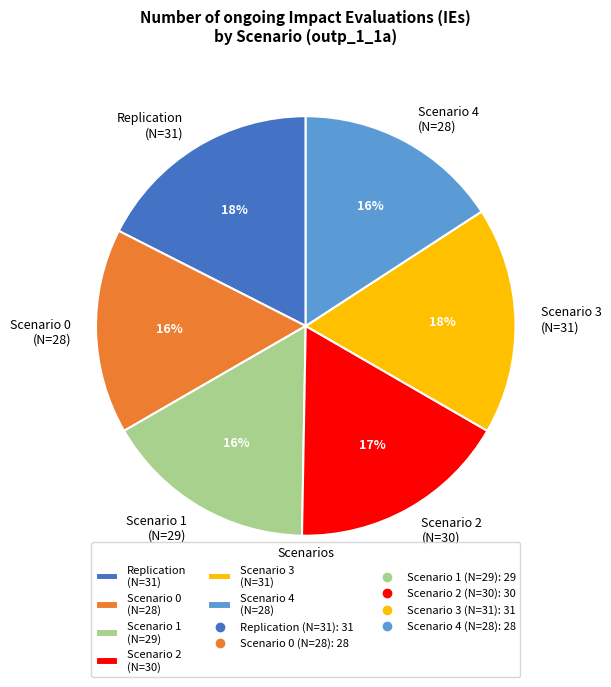

How many slices are in this pie chart?

6